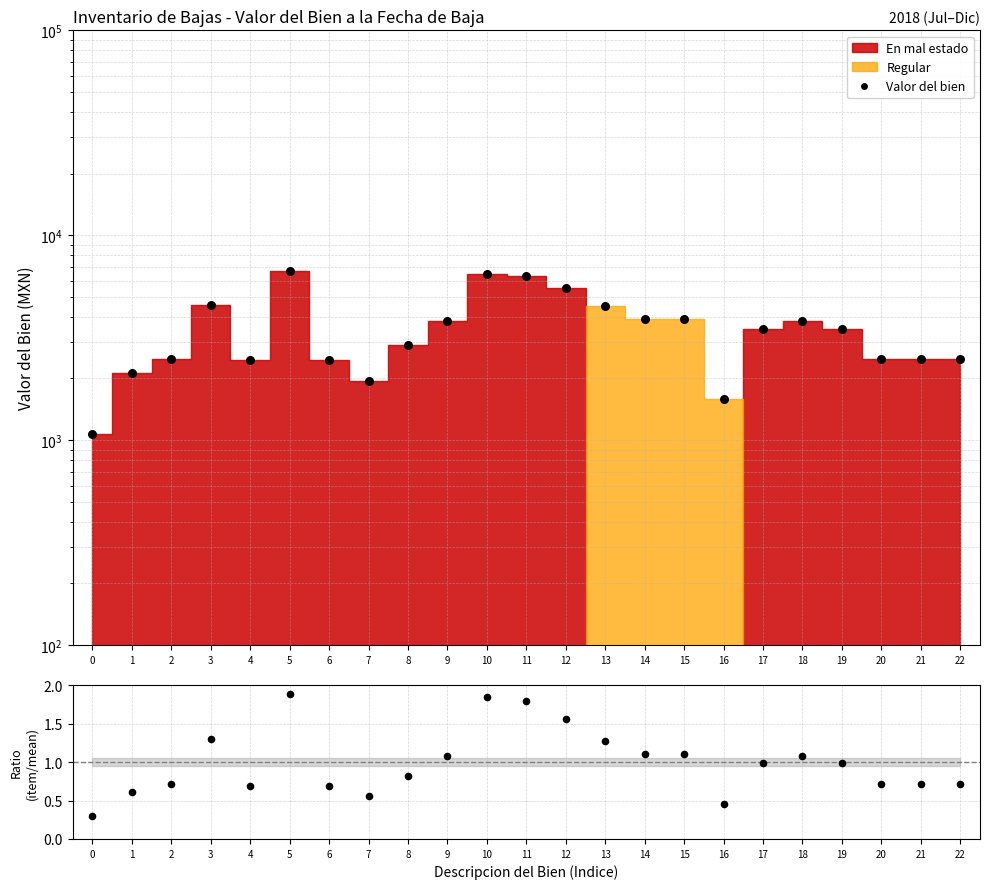

What is the total value across all series at 2?

2500.7